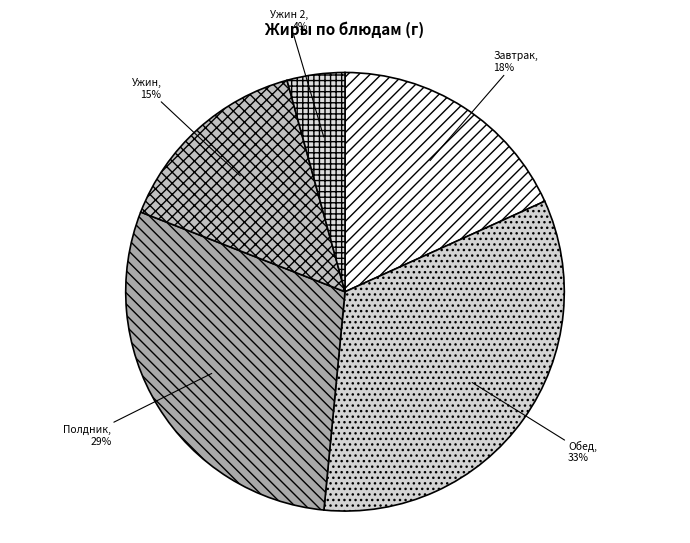

How many slices are in this pie chart?

5